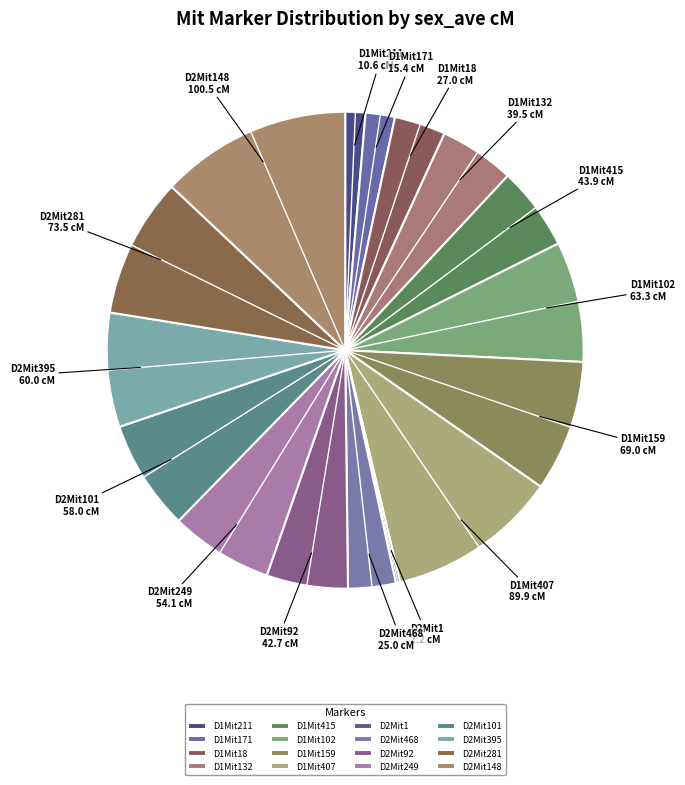

Which slice is the largest?

D2Mit148